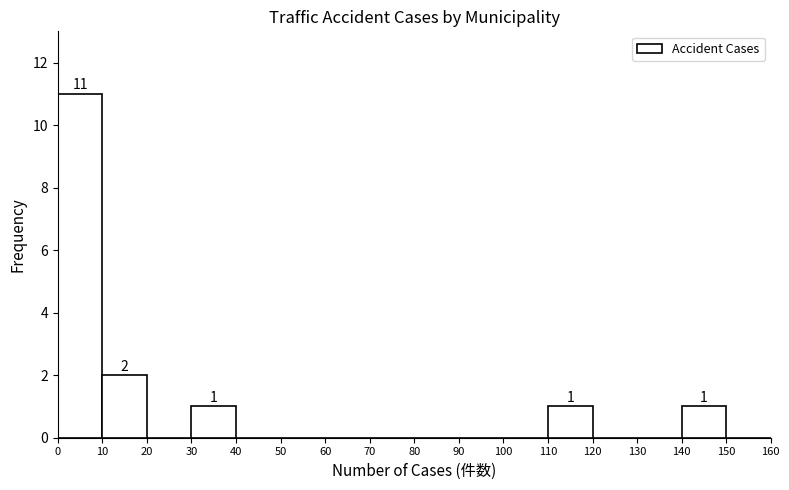

Over which range of the x-axis is the bar tallest?

0 to 10